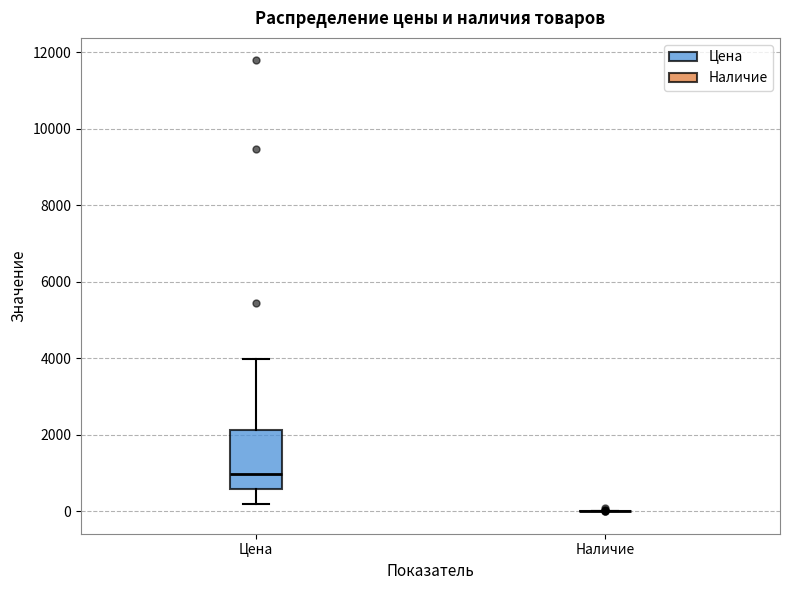

Where does the lower whisker of the box for Цена end on the y-axis? The values are not printed on the chart, so give them approximately, as read against the axis.

200